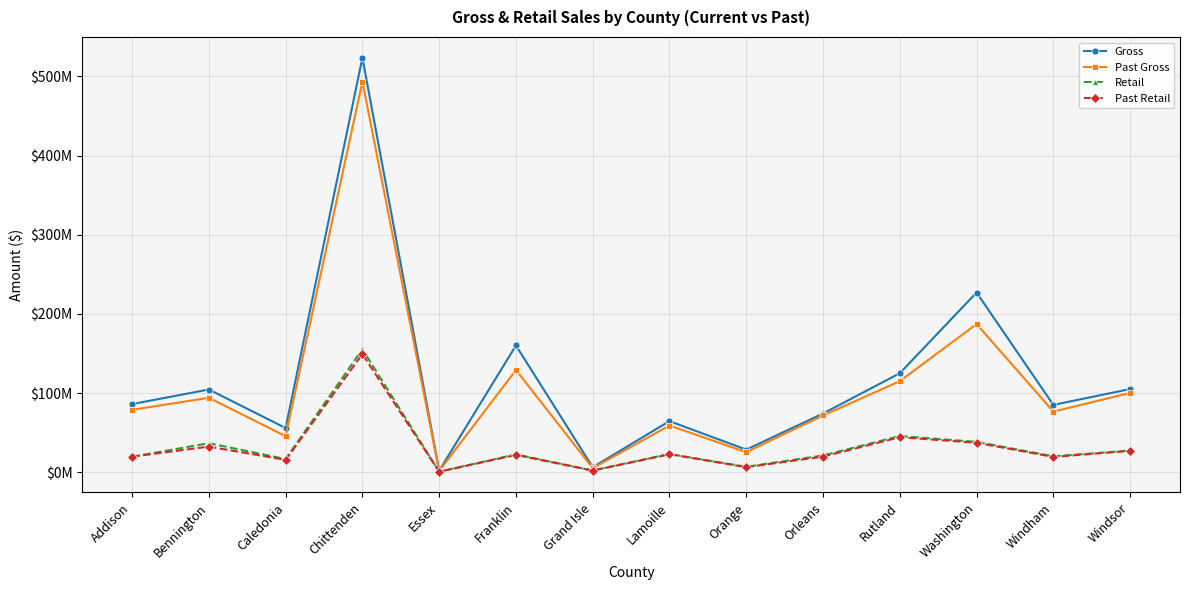

At how many categories does at least one series exceed 313780631?

1